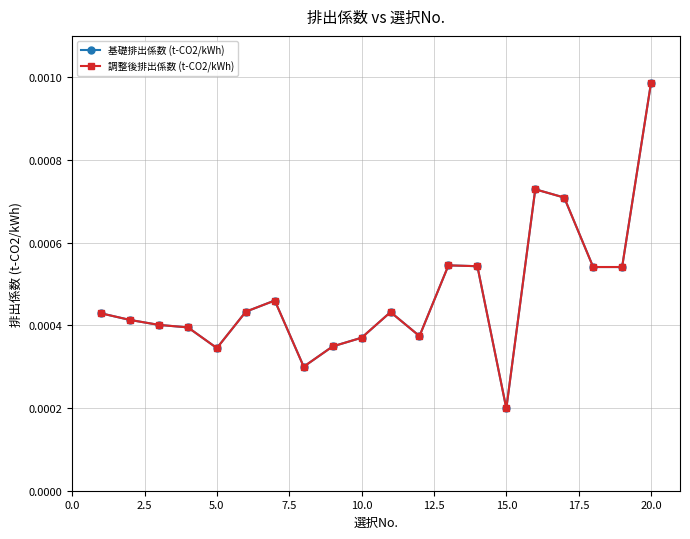

Is this an area chart (filled region under the line)?

No